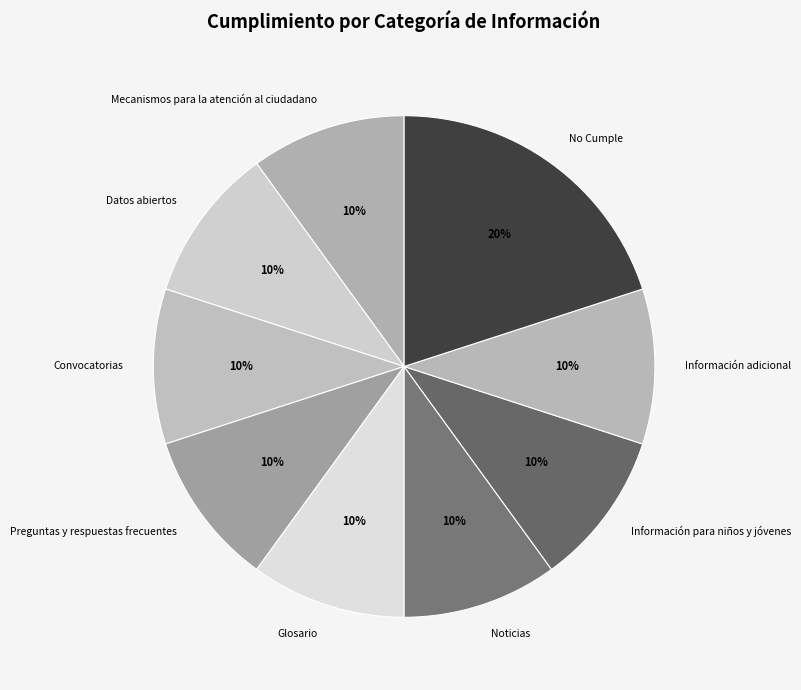

Is the sum of Glosario and Datos abiertos greater than half?

No